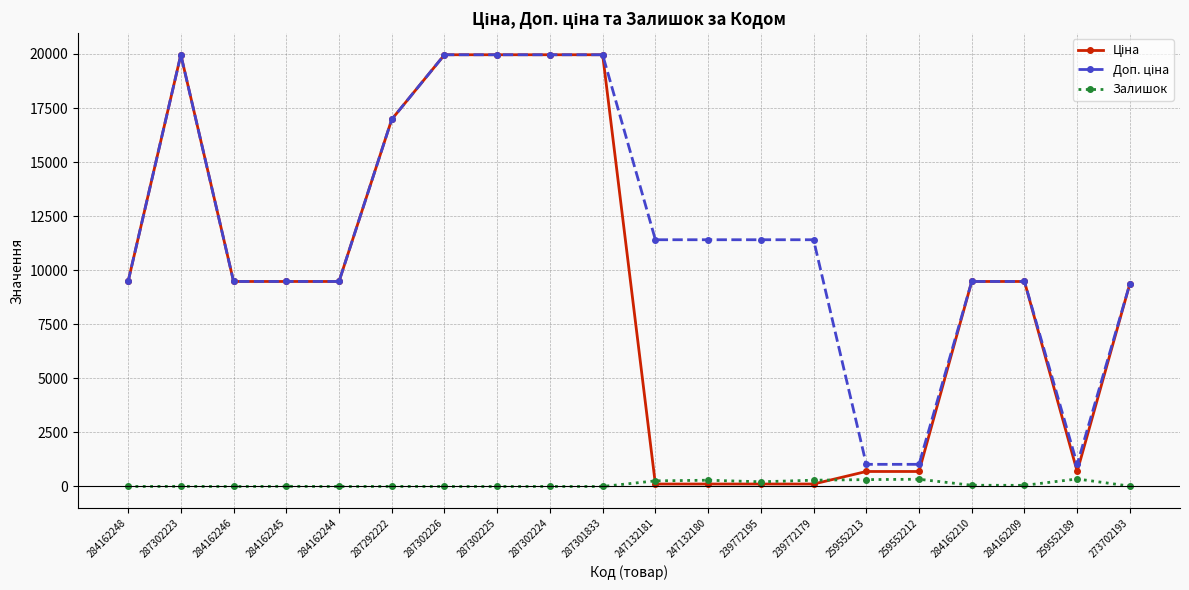

Does the chart display data point markers on the line(s)?

Yes